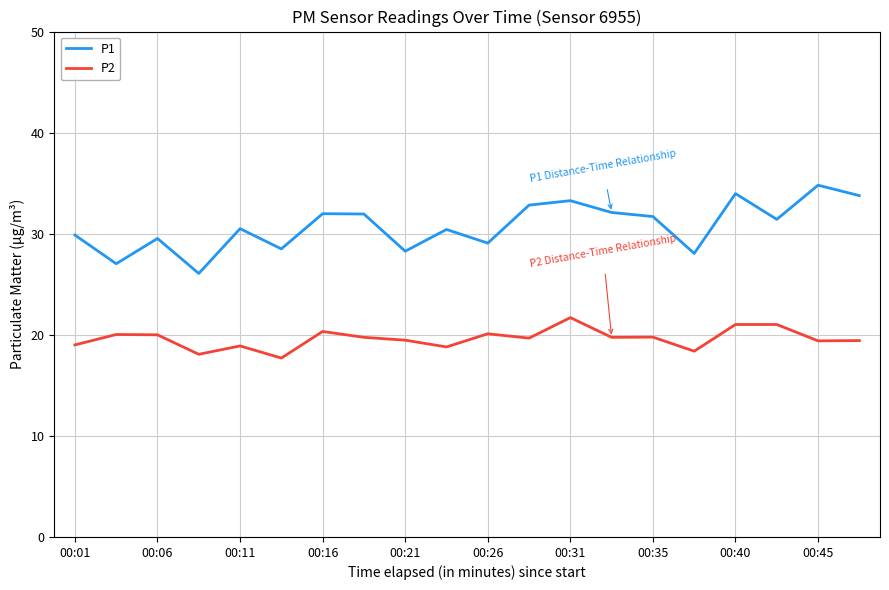

Which series has the widest spread of values?

P1